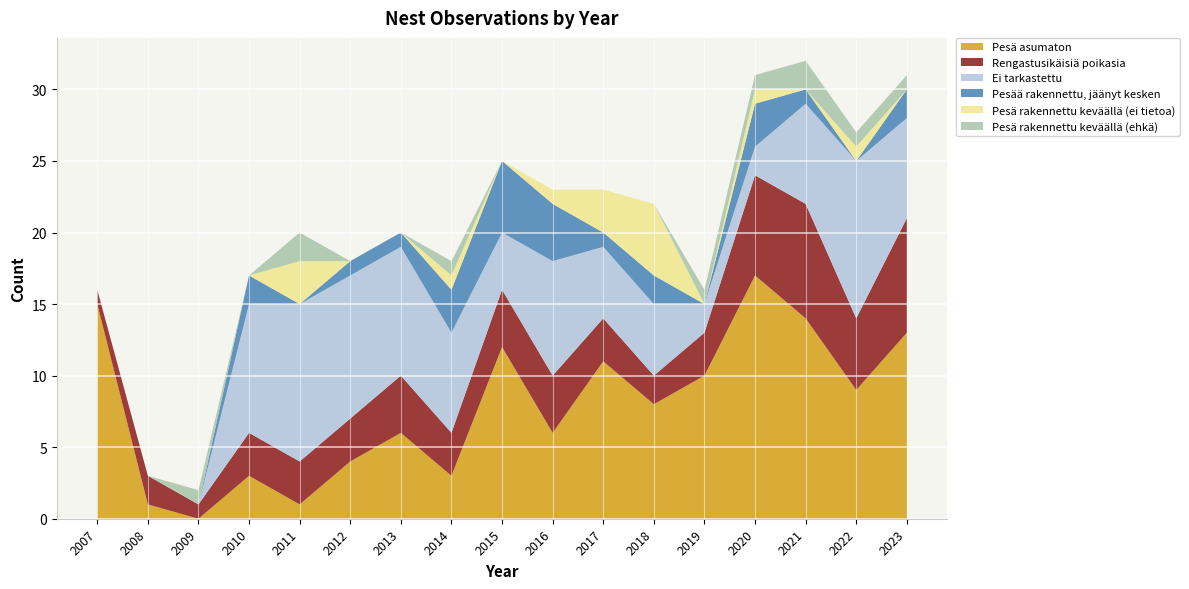

Reading left to right, extract all data points from this chart.

Pesä asumaton: 2007=15	2008=1	2009=0	2010=3	2011=1	2012=4	2013=6	2014=3	2015=12	2016=6	2017=11	2018=8	2019=10	2020=17	2021=14	2022=9	2023=13
Rengastusikäisiä poikasia: 2007=1	2008=2	2009=1	2010=3	2011=3	2012=3	2013=4	2014=3	2015=4	2016=4	2017=3	2018=2	2019=3	2020=7	2021=8	2022=5	2023=8
Ei tarkastettu: 2007=0	2008=0	2009=0	2010=9	2011=11	2012=10	2013=9	2014=7	2015=4	2016=8	2017=5	2018=5	2019=2	2020=2	2021=7	2022=11	2023=7
Pesää rakennettu, jäänyt kesken: 2007=0	2008=0	2009=0	2010=2	2011=0	2012=1	2013=1	2014=3	2015=5	2016=4	2017=1	2018=2	2019=0	2020=3	2021=1	2022=0	2023=2
Pesä rakennettu keväällä (ei tietoa): 2007=0	2008=0	2009=0	2010=0	2011=3	2012=0	2013=0	2014=1	2015=0	2016=1	2017=3	2018=5	2019=0	2020=1	2021=0	2022=1	2023=0
Pesä rakennettu keväällä (ehkä): 2007=0	2008=0	2009=1	2010=0	2011=2	2012=0	2013=0	2014=1	2015=0	2016=0	2017=0	2018=0	2019=1	2020=1	2021=2	2022=1	2023=1